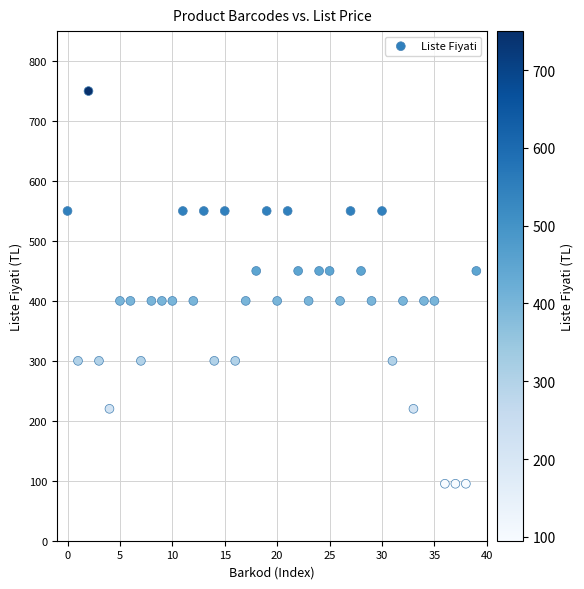

What is the range of Y values (max minus min)?

655